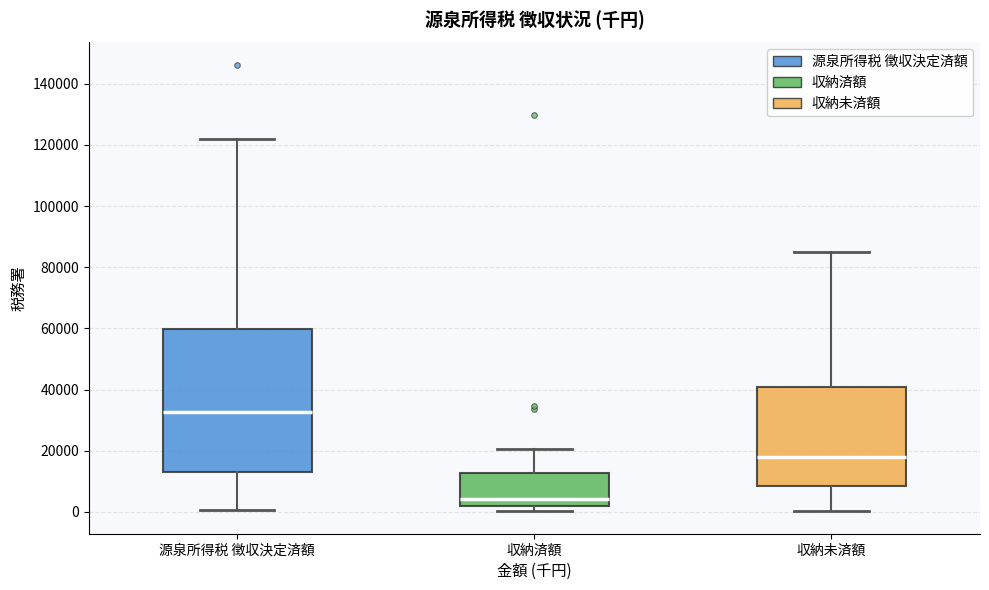

Reading left to right, read every box against the y-axis: the position of its median line, the range the box covers, and the ends of its whiskers. The values are not printed on the chart, so give them approximately, as read against the axis.

源泉所得税 徴収決定済額: median 32000, box 12000 to 60000, whiskers 0 to 122000
収納済額: median 4000, box 2000 to 12000, whiskers 0 to 20000
収納未済額: median 18000, box 8000 to 40000, whiskers 0 to 84000